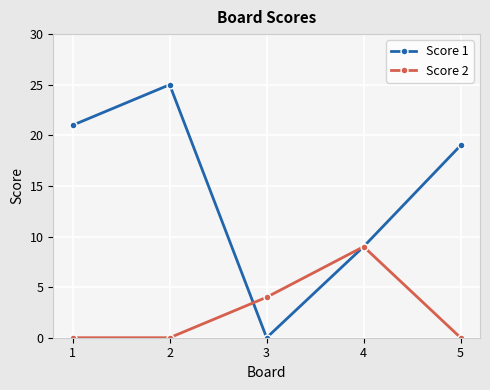

Where is the first local maximum for Score 2?

4